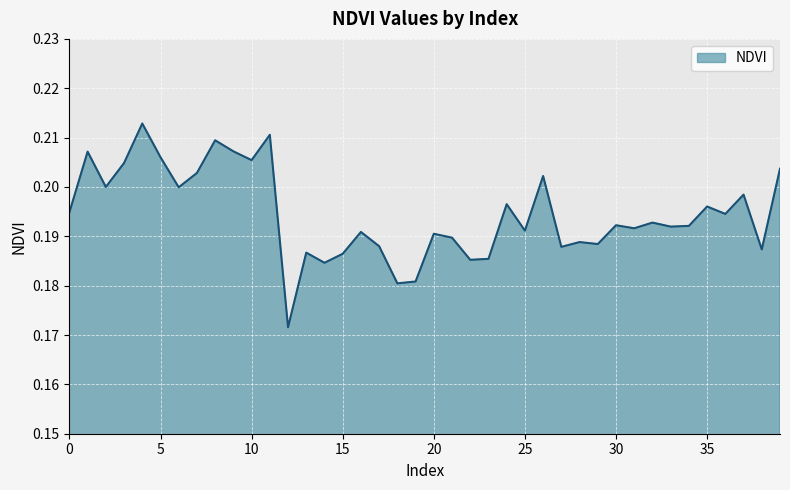

Does the chart display data point markers on the line(s)?

No